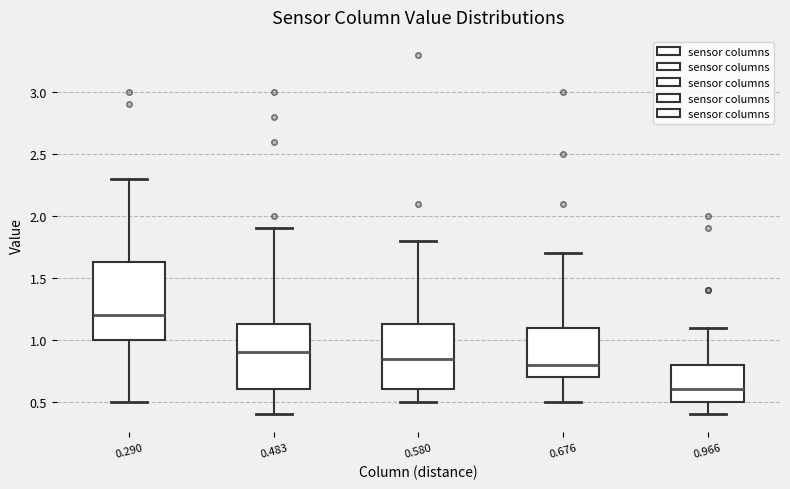

Reading left to right, read every box against the y-axis: the position of its median line, the range the box covers, and the ends of its whiskers. The values are not printed on the chart, so give them approximately, as read against the axis.

0.290: median 1.20, box 1.00 to 1.65, whiskers 0.50 to 2.30
0.483: median 0.90, box 0.60 to 1.15, whiskers 0.40 to 1.90
0.580: median 0.85, box 0.60 to 1.15, whiskers 0.50 to 1.80
0.676: median 0.80, box 0.70 to 1.10, whiskers 0.50 to 1.70
0.966: median 0.60, box 0.50 to 0.80, whiskers 0.40 to 1.10